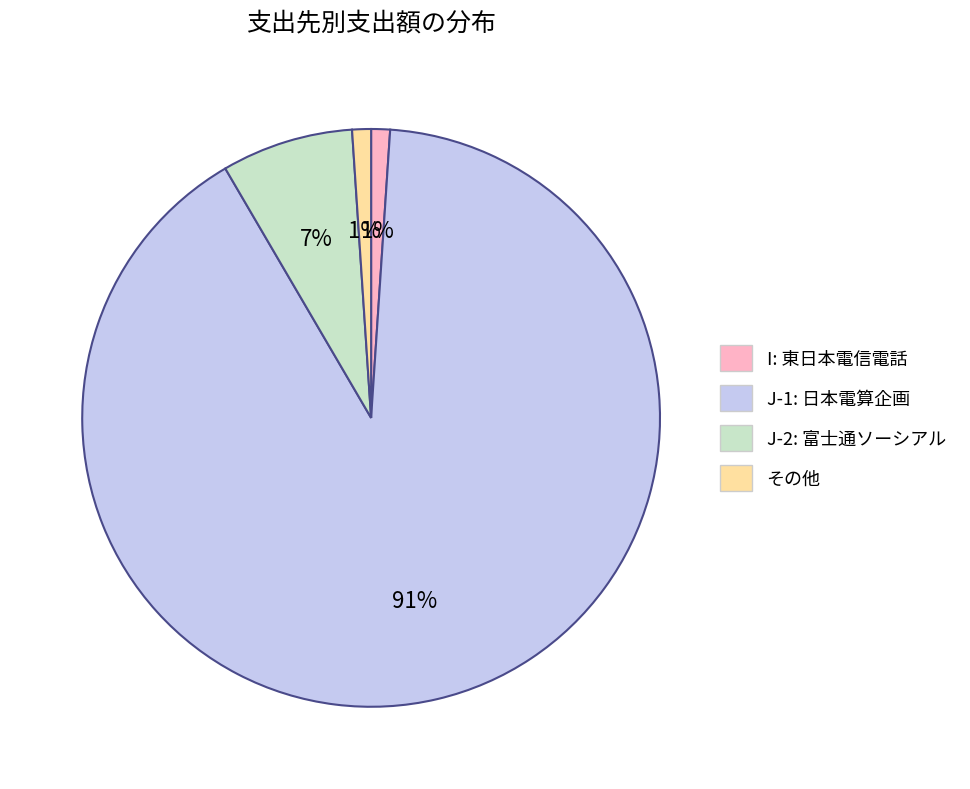

How many segments does this pie chart have?

4